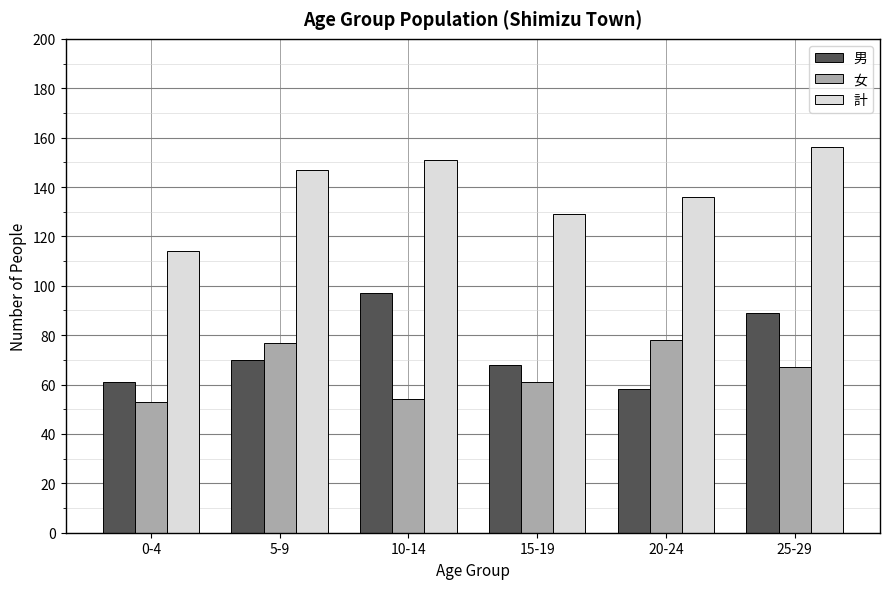

Reading left to right, what are all the values shown in this chart?

男: 61	70	97	68	58	89
女: 53	77	54	61	78	67
計: 114	147	151	129	136	156